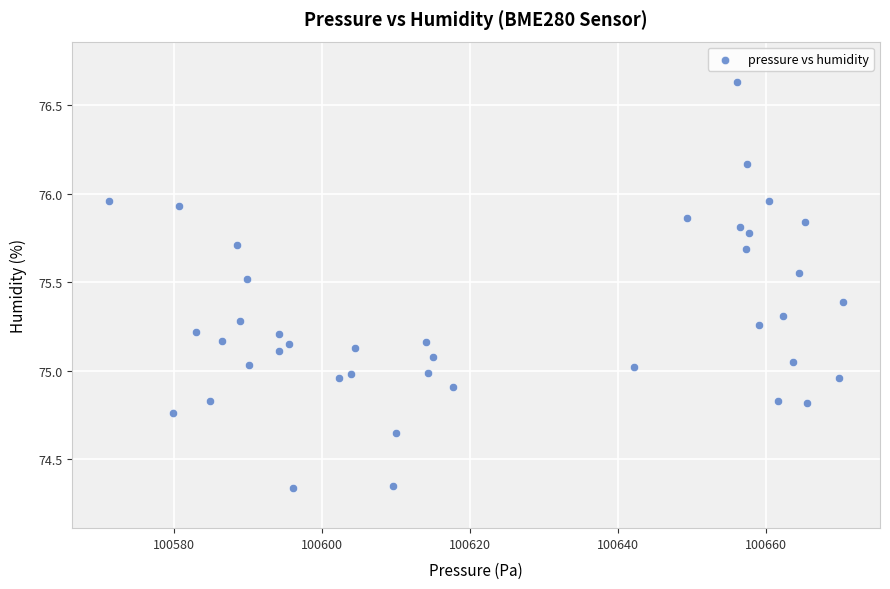

What is the range of X values (max minus min)?

99.2